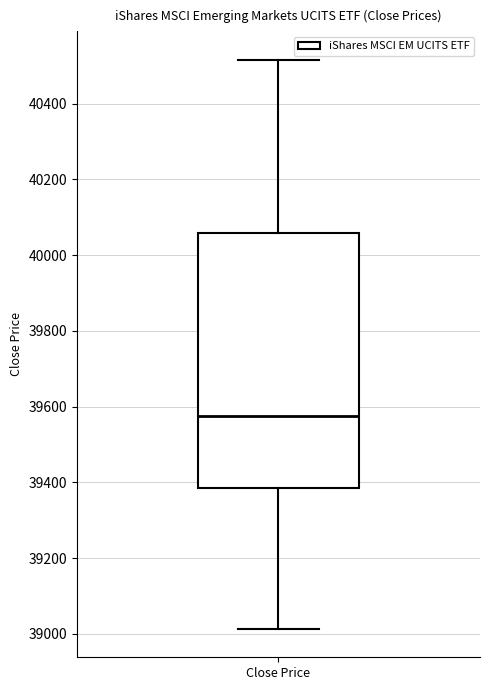

Where does the upper whisker of the box for Close Price end on the y-axis? The values are not printed on the chart, so give them approximately, as read against the axis.

40520